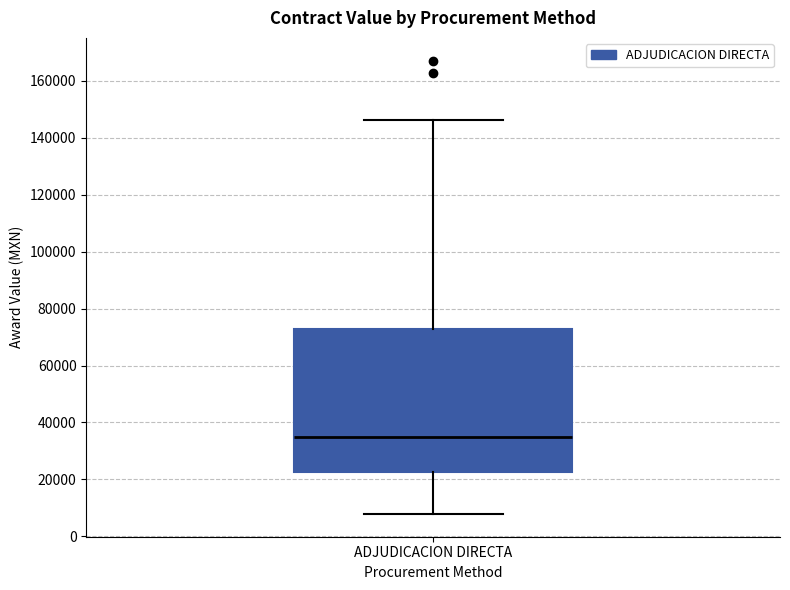

Transcribe this box plot: give where the median line is, the range the box spans, and where the two whiskers end, as read against the y-axis. The values are not printed on the chart, so give them approximately, as read against the axis.

median 34000, box 22000 to 72000, whiskers 8000 to 146000